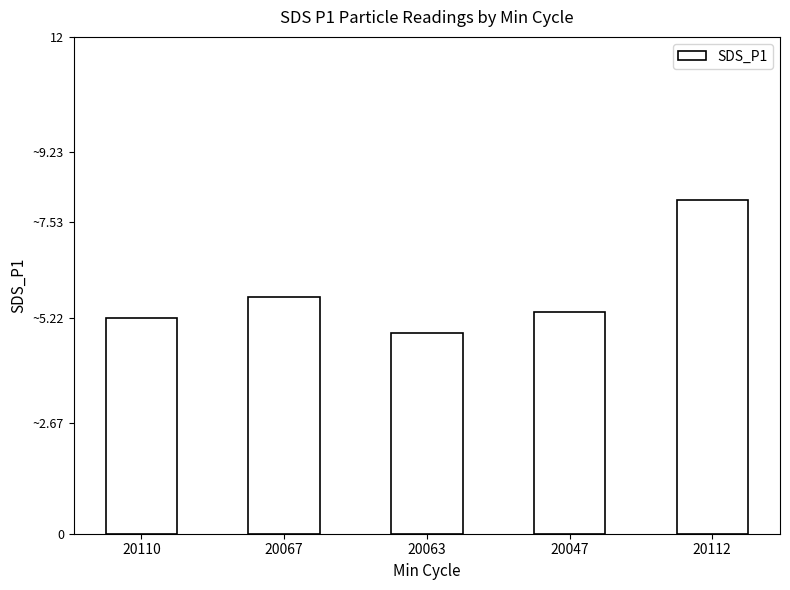

What is the difference between the maximum and minimum values?

3.2